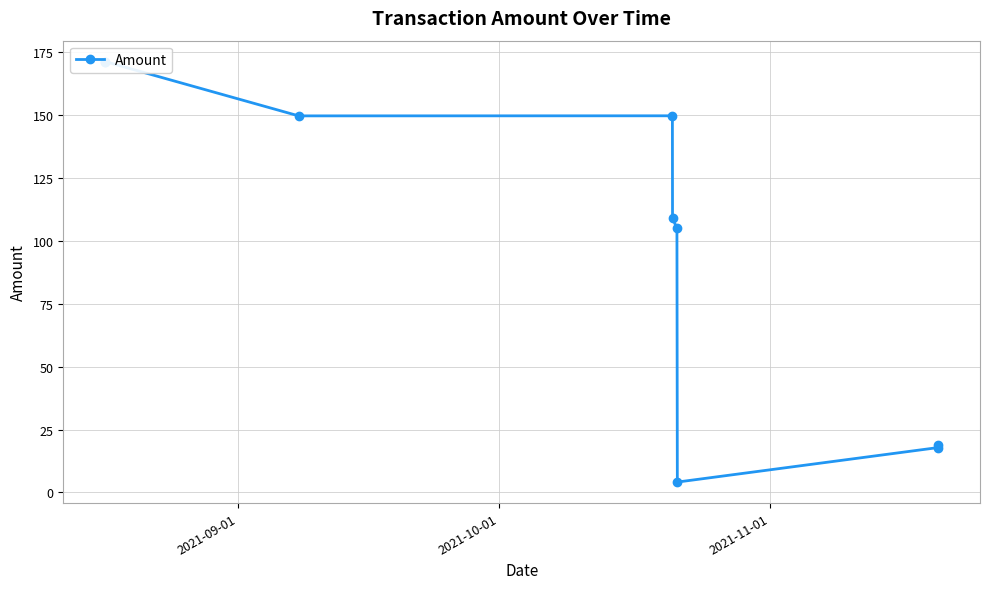

How many distinct data groups are displayed?

1